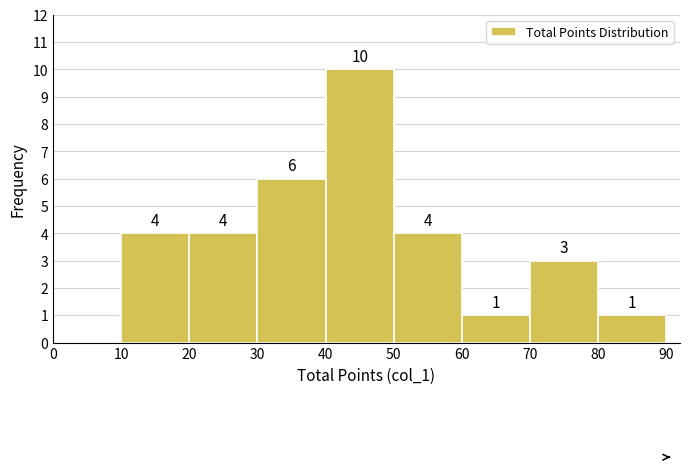

Which range on the x-axis has the tallest bar?

40 to 50